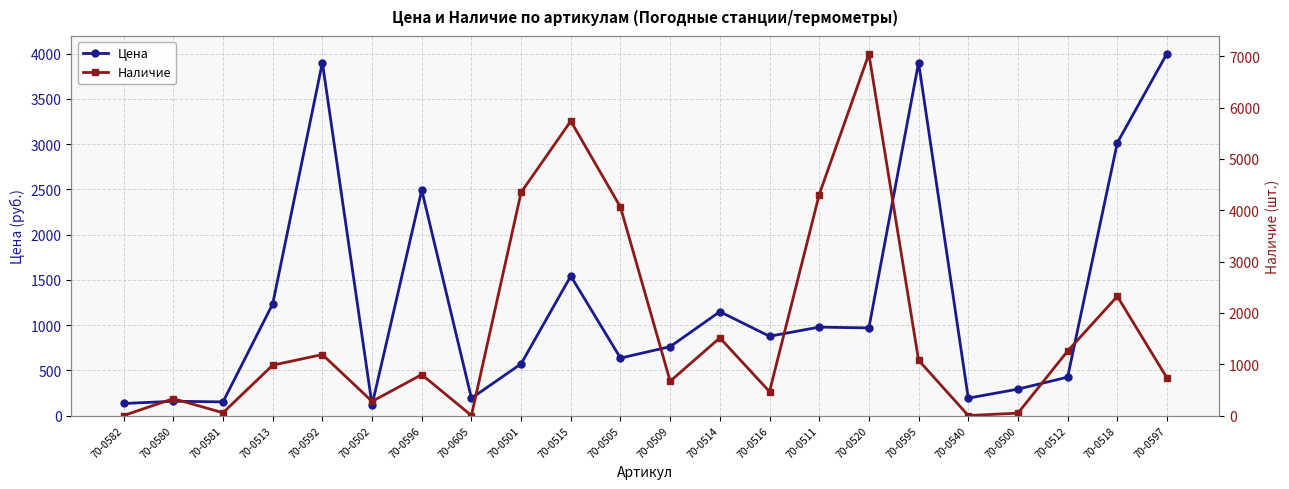

True or false: Цена and Наличие intersect in this chart.

True